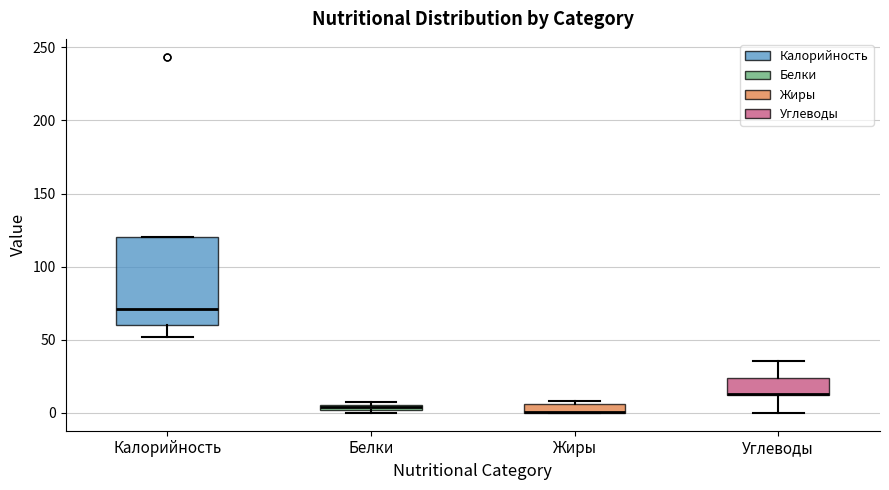

Comparing the boxes themselves (not the whiskers), which one is the tallest?

Калорийность